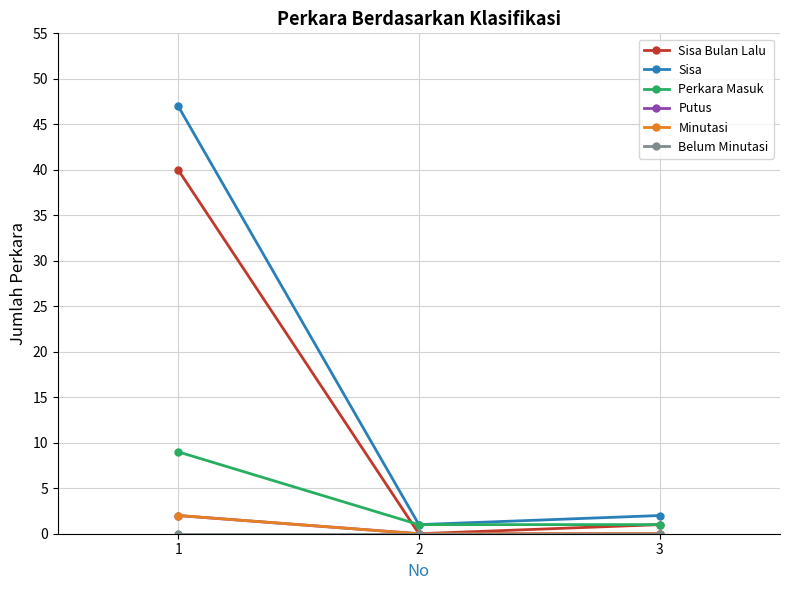

List the labels in order of Putus value, largest first.

1, 2, 3